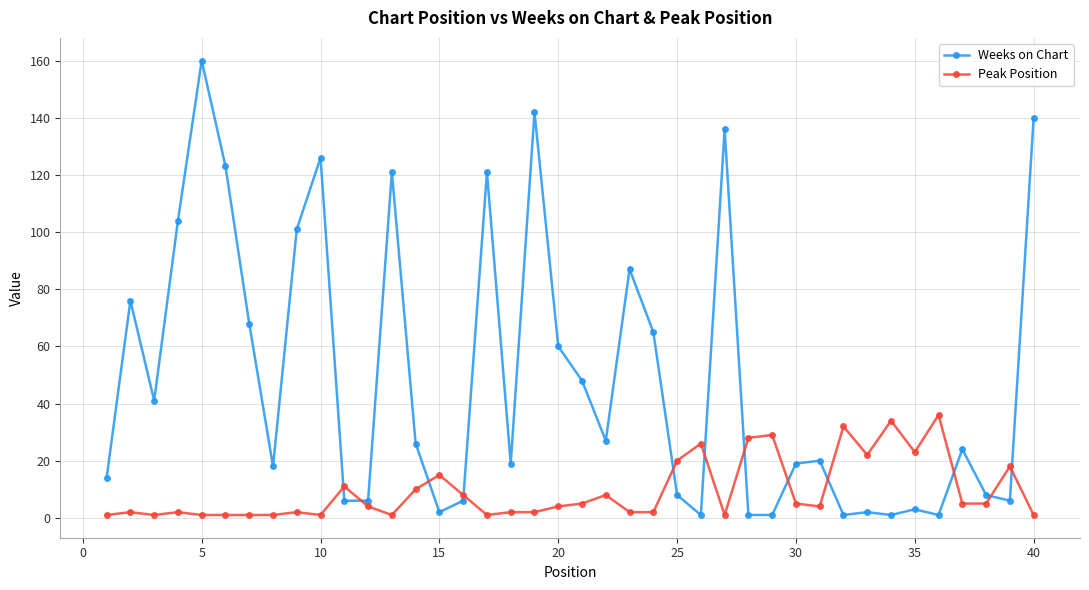

Which series has the largest total across all categories?

Weeks on Chart